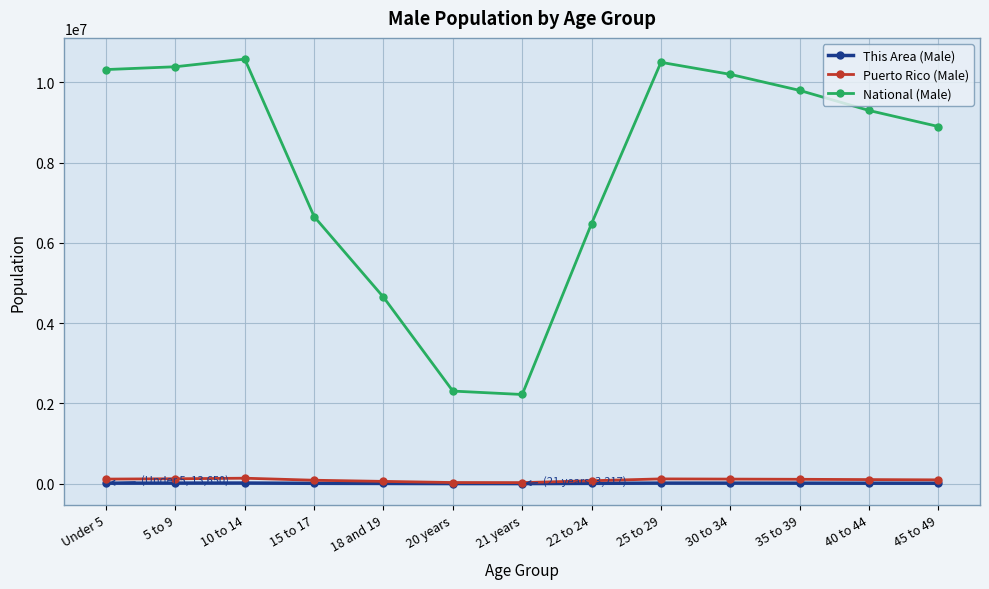

What is the highest value of the This Area (Male) series?

16695